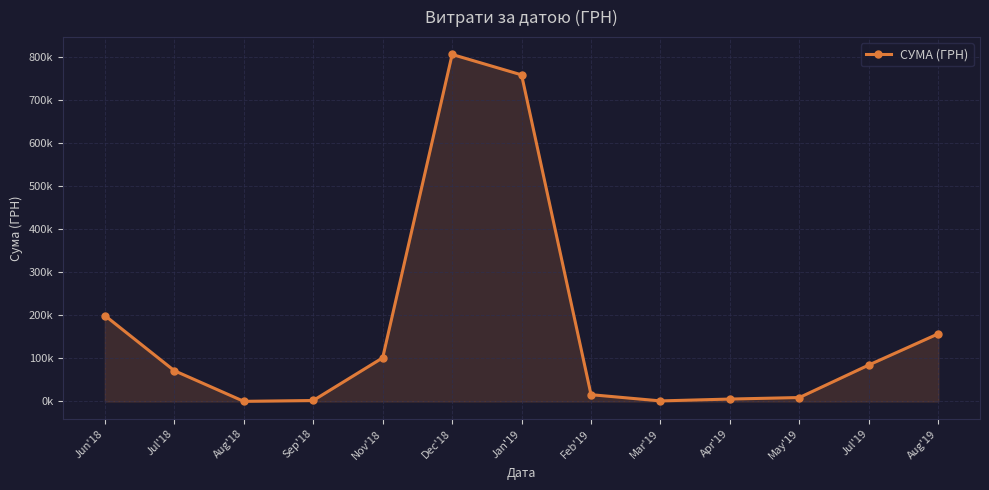

What is the smallest value displayed?

360.0